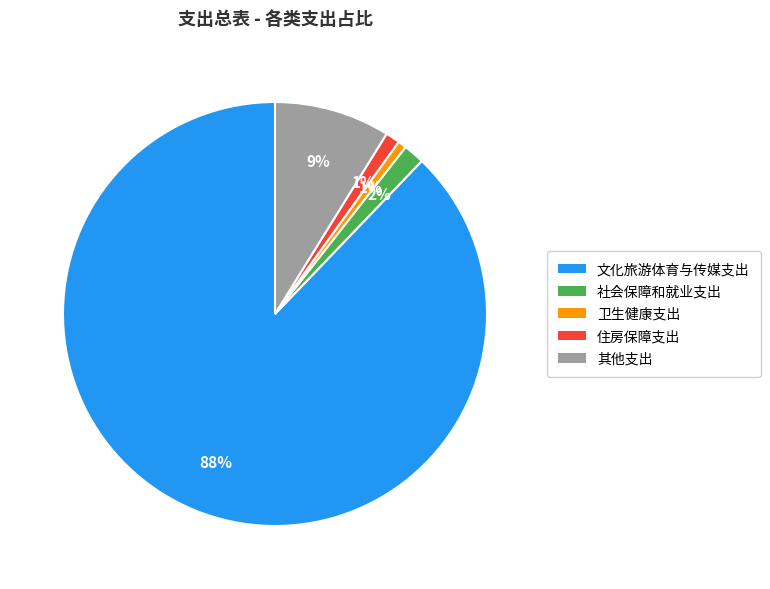

True or false: 住房保障支出 accounts for 11% of the total.

False